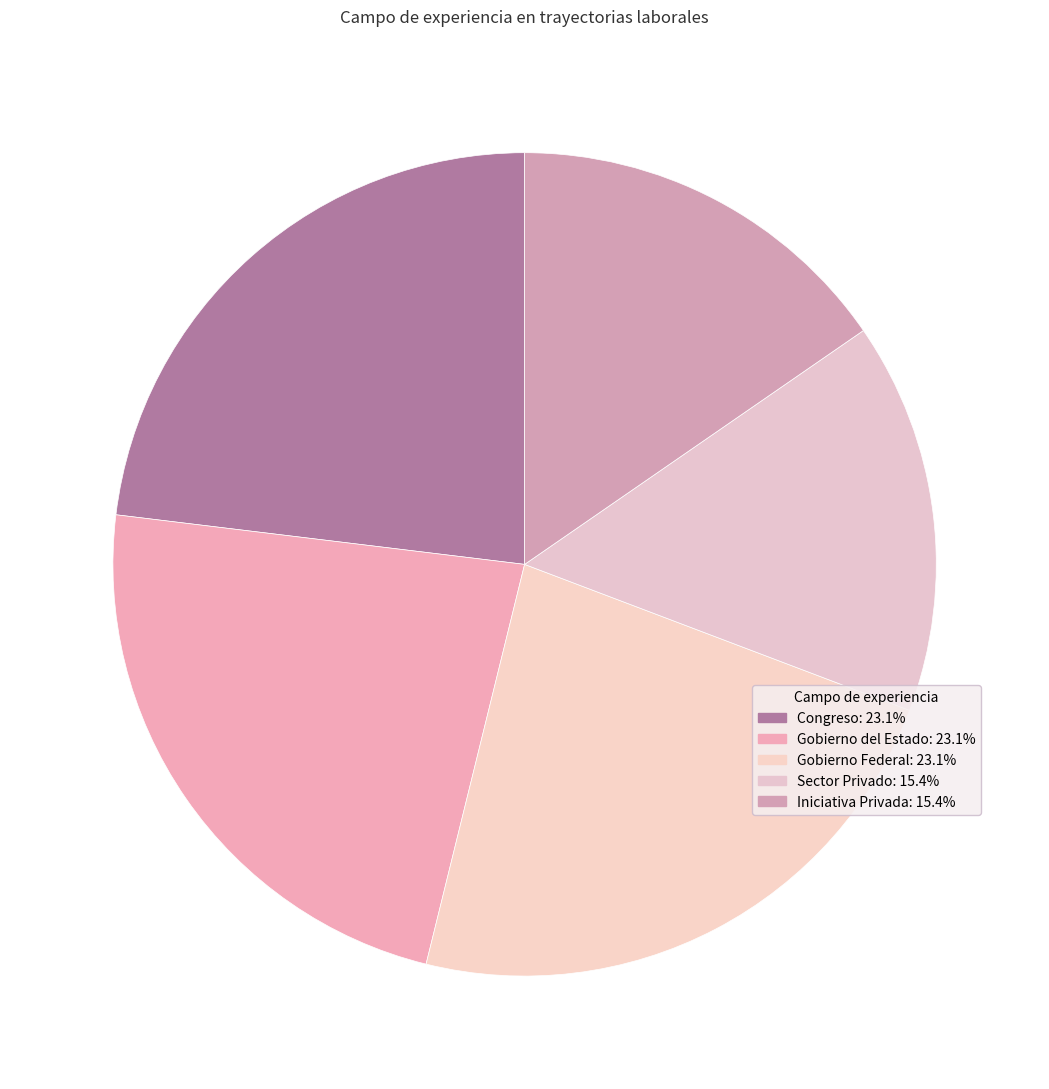

Rank the categories by value from lowest to highest.

Sector Privado, Iniciativa Privada, Congreso, Gobierno del Estado, Gobierno Federal